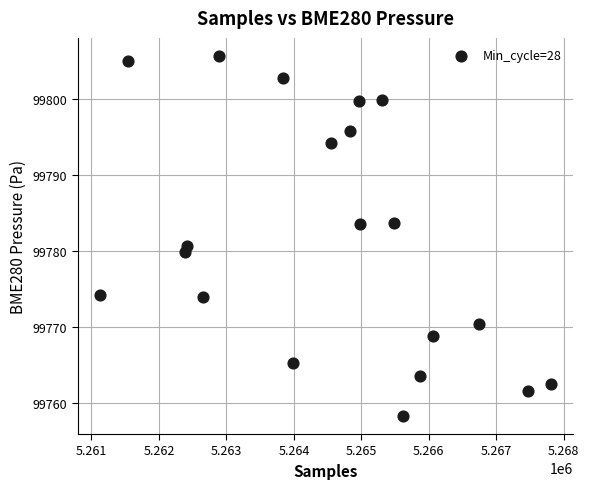

What is the range of Y values (max minus min)?

47.4